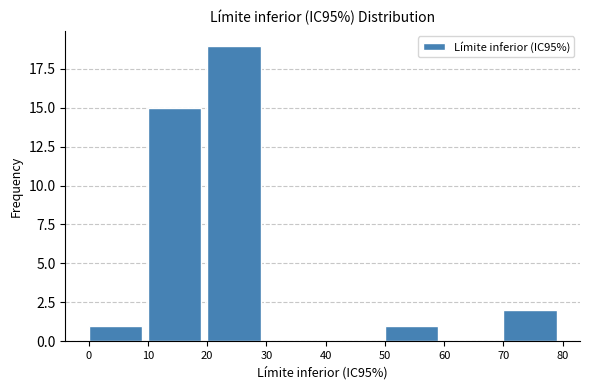

Reading left to right, transcribe this chart: for each bar, give the range it covers on the x-axis and its height. The values are not printed on the chart, so give them approximately, as read against the axis.

0 to 10: 1
10 to 20: 15
20 to 30: 19
30 to 40: 0
40 to 50: 0
50 to 60: 1
60 to 70: 0
70 to 80: 2